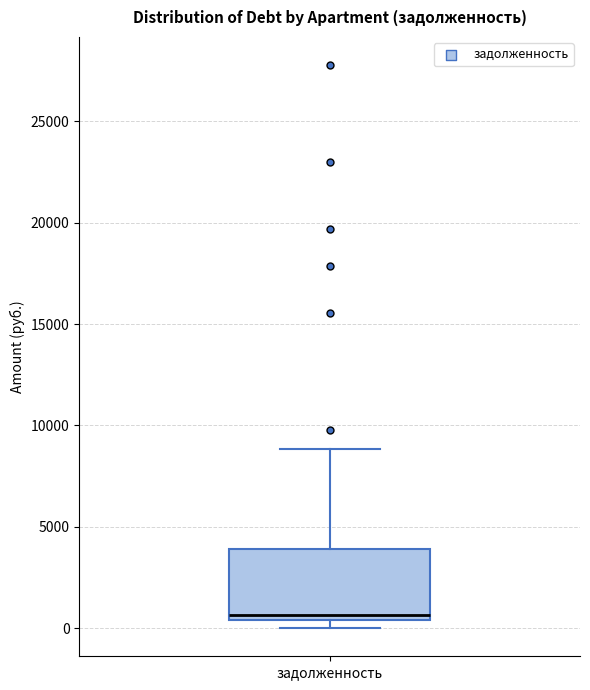

Read this box plot against the y-axis: the position of the median line, the range covered by the box, and the ends of both whiskers. The values are not printed on the chart, so give them approximately, as read against the axis.

median 500 (just above the box's lower edge), box 500 to 4000, whiskers 0 to 9000